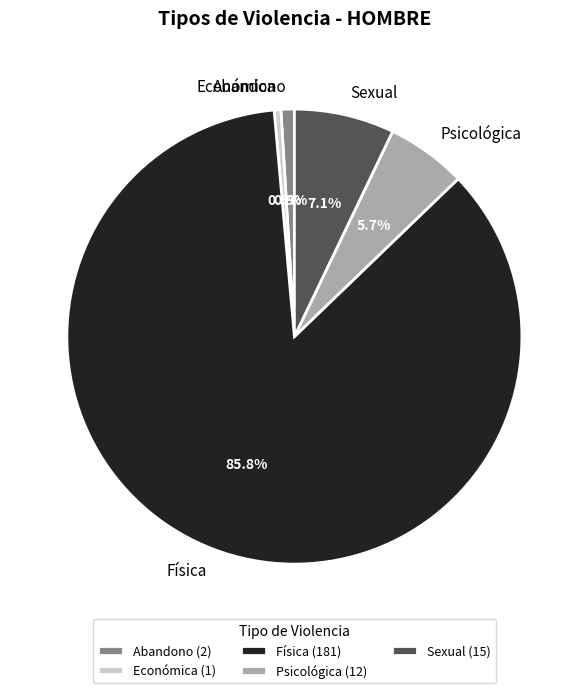

What is the largest slice in the pie chart?

Física